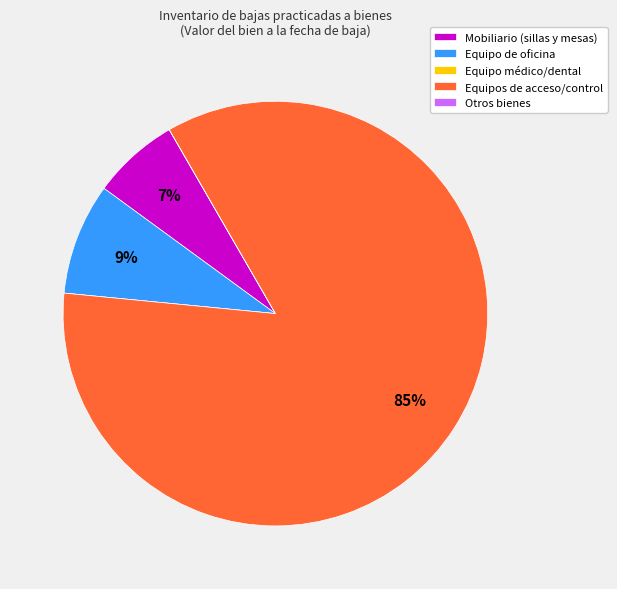

To the nearest percent, what is the average slice percentage?

20%